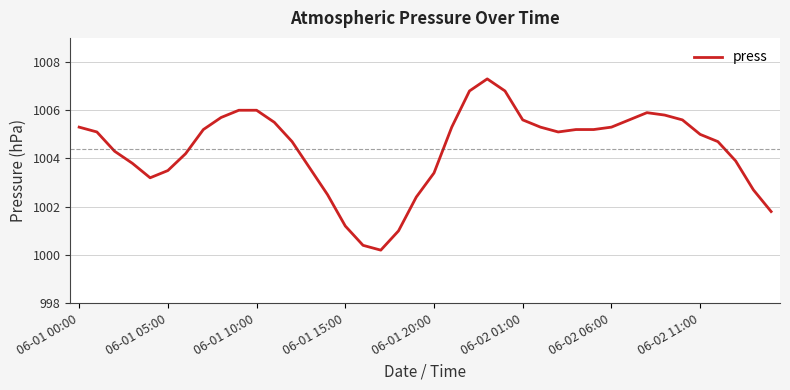

What is the minimum value shown in the chart?

1000.2